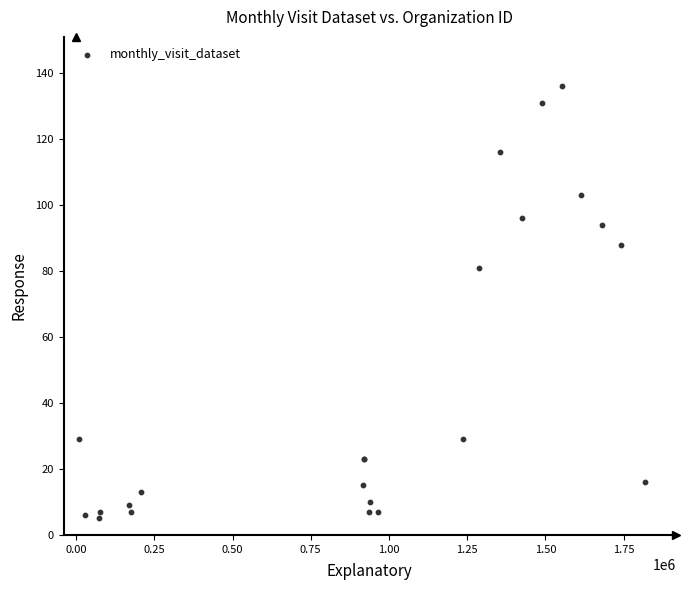

What Y value in the scatter plot is closest to 70?

81